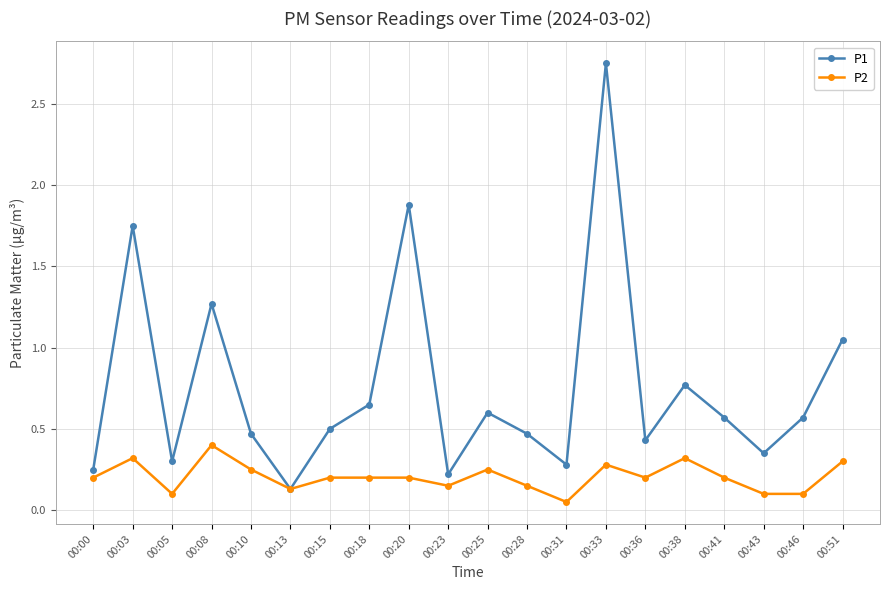

At which category is the sum across all series the highest?

00:33